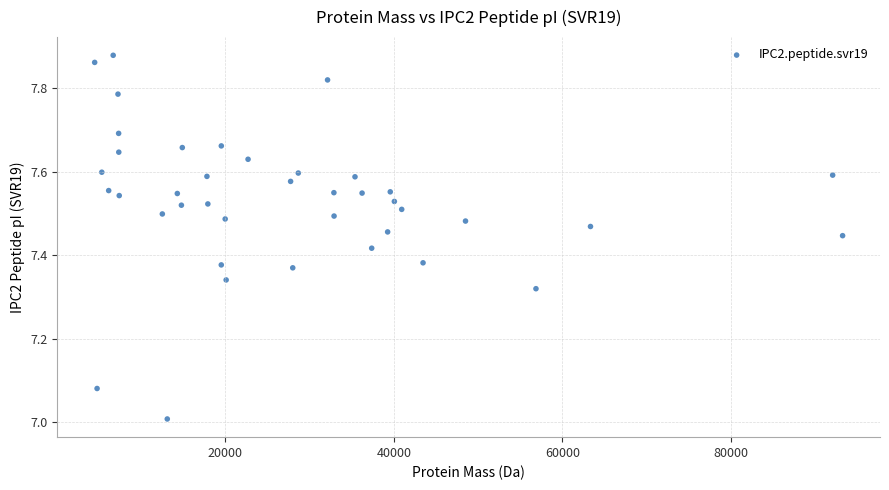

What is the range of X values (max minus min)?

88774.5